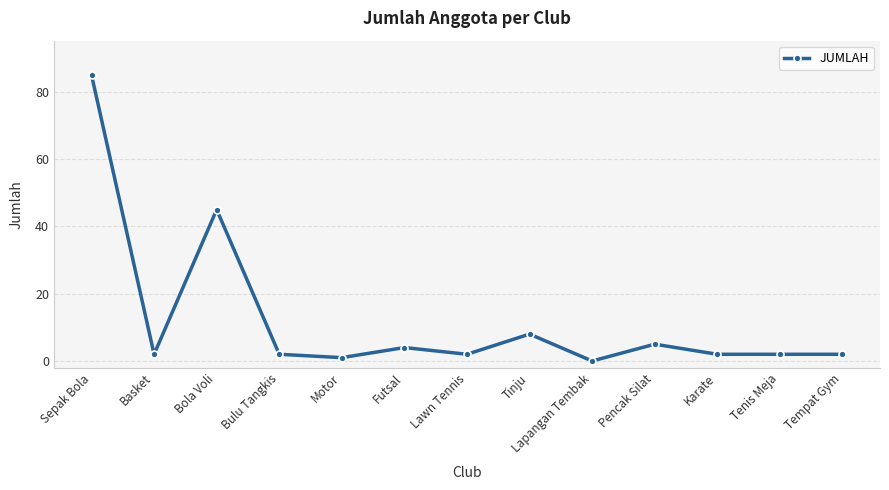

What is the value of the 10th point from the left?

5